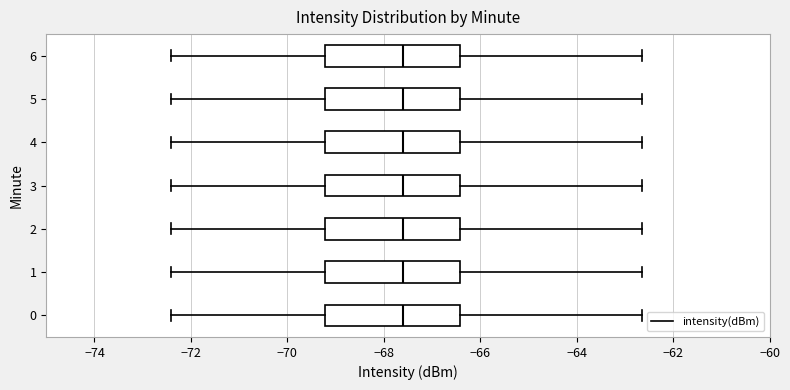

Where is the left edge of the box at y = 5 on the x-axis? The values are not printed on the chart, so give them approximately, as read against the axis.

-69.2